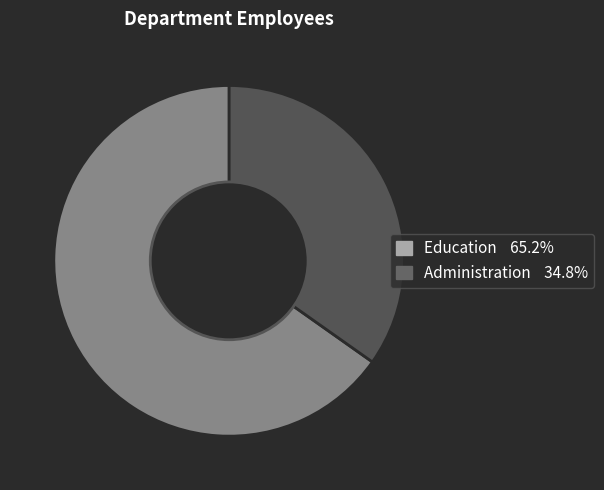

What is the largest slice in the pie chart?

Education